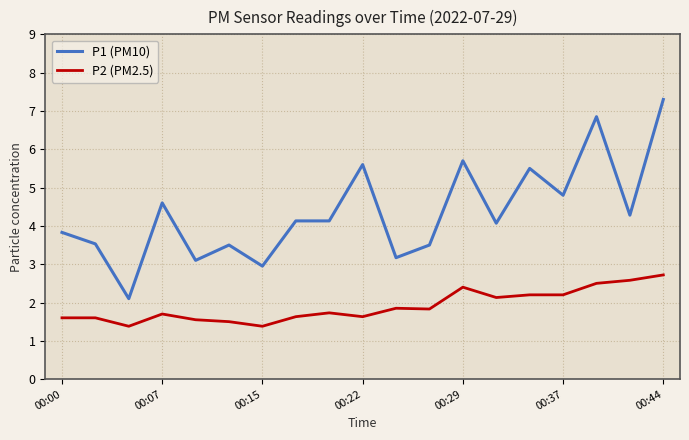

Which series has the widest spread of values?

P1 (PM10)